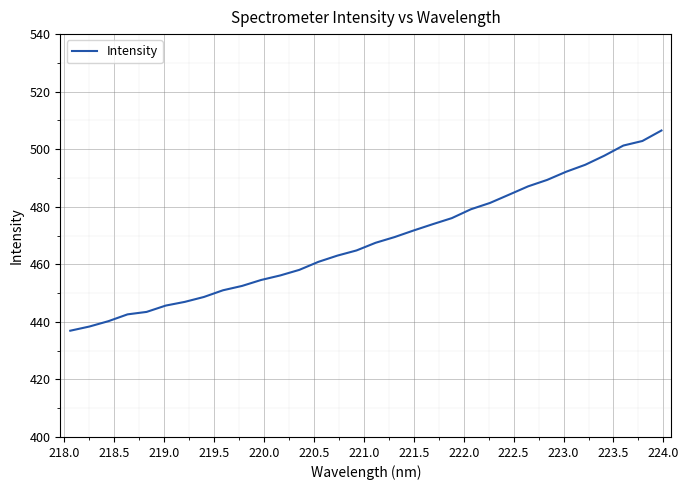

What is the average value?

468.1